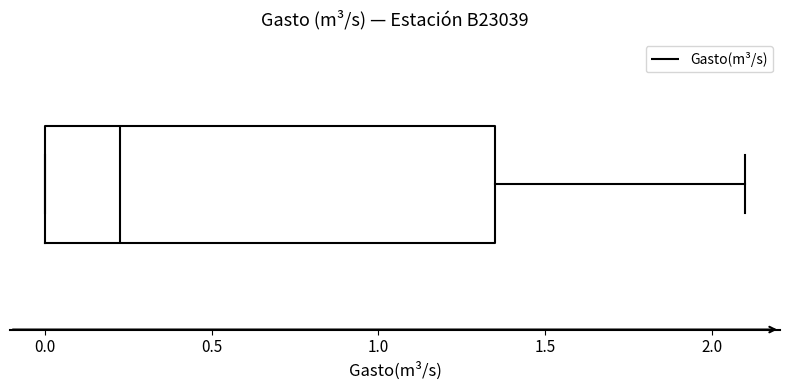

Read this box plot against the x-axis: the position of the median line, the range covered by the box, and the ends of both whiskers. The values are not printed on the chart, so give them approximately, as read against the axis.

median 0.25, box 0.00 to 1.35, whiskers 0.00 to 2.10